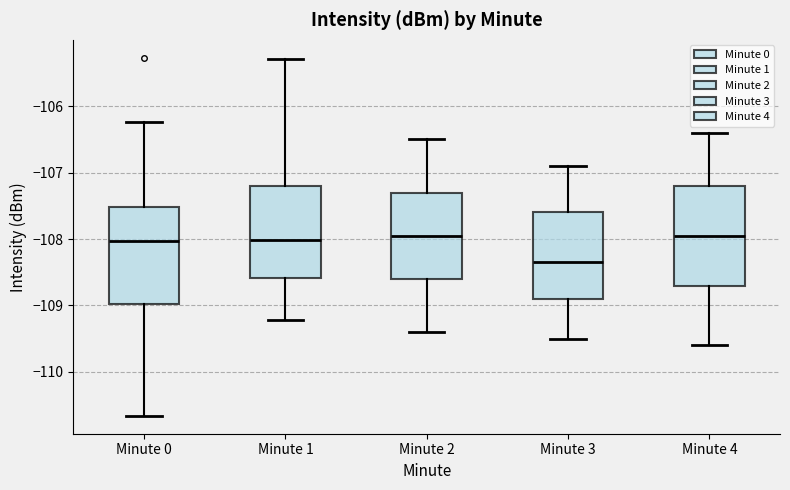

Reading left to right, transcribe this box plot: for each box, give where its median line is, the range the box spans, and where its two whiskers end, as read against the y-axis. The values are not printed on the chart, so give them approximately, as read against the axis.

Minute 0: median -108.0, box -109.0 to -107.5, whiskers -110.7 to -106.2
Minute 1: median -108.0, box -108.6 to -107.2, whiskers -109.2 to -105.3
Minute 2: median -107.9, box -108.6 to -107.3, whiskers -109.4 to -106.5
Minute 3: median -108.3, box -108.9 to -107.6, whiskers -109.5 to -106.9
Minute 4: median -107.9, box -108.7 to -107.2, whiskers -109.6 to -106.4